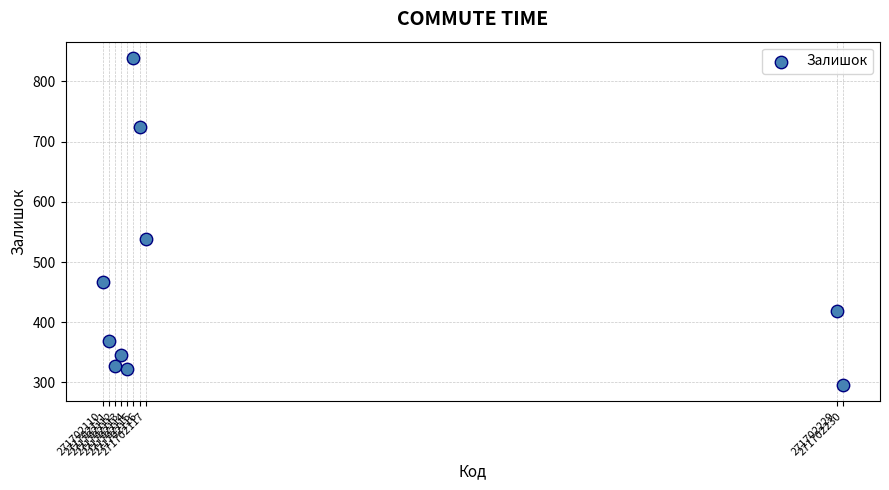

What Y value in the scatter plot is closest to 567?

538